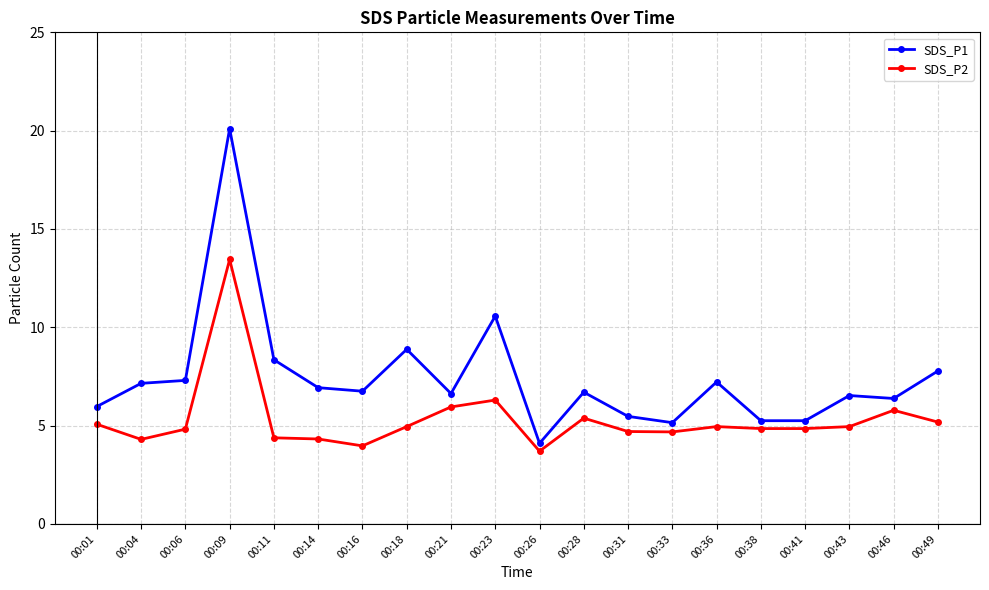

At 00:23, list the series in order from largest to smallest.

SDS_P1, SDS_P2